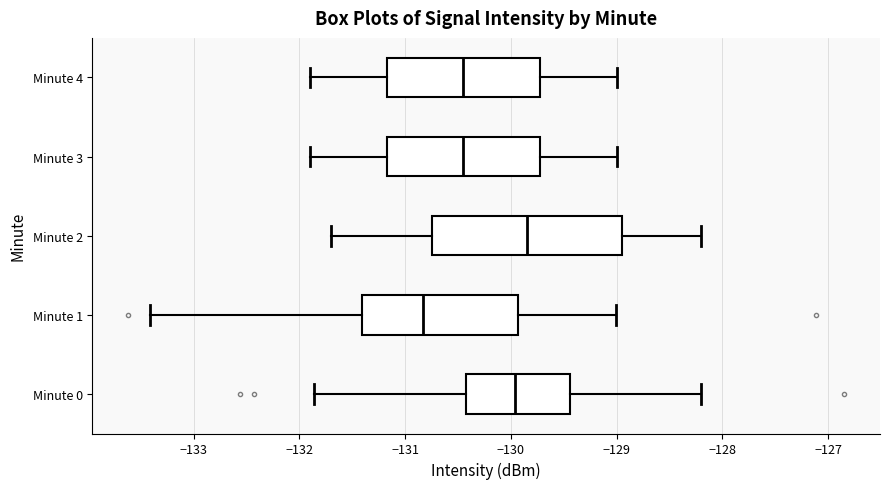

Reading bottom to top, read every box against the x-axis: the position of its median line, the range the box covers, and the ends of its whiskers. The values are not printed on the chart, so give them approximately, as read against the axis.

Minute 0: median -130.0, box -130.4 to -129.4, whiskers -131.9 to -128.2
Minute 1: median -130.8, box -131.4 to -129.9, whiskers -133.4 to -129.0
Minute 2: median -129.8, box -130.7 to -128.9, whiskers -131.7 to -128.2
Minute 3: median -130.4, box -131.2 to -129.7, whiskers -131.9 to -129.0
Minute 4: median -130.4, box -131.2 to -129.7, whiskers -131.9 to -129.0